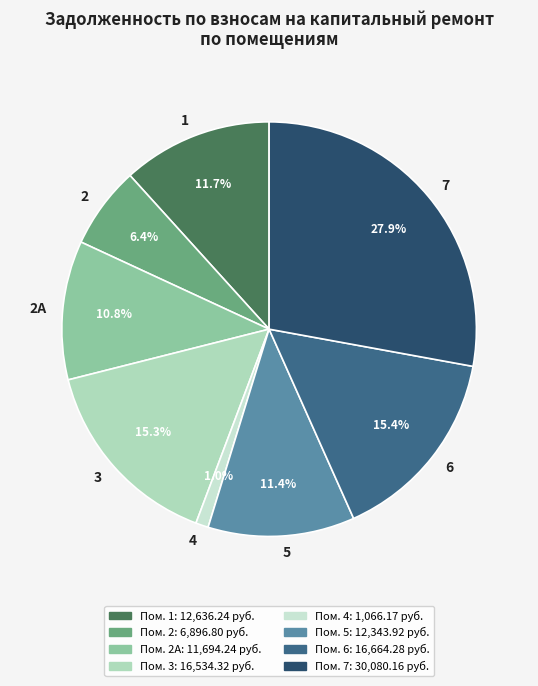

The 2А slice represents 11% of the pie. True or false?

True